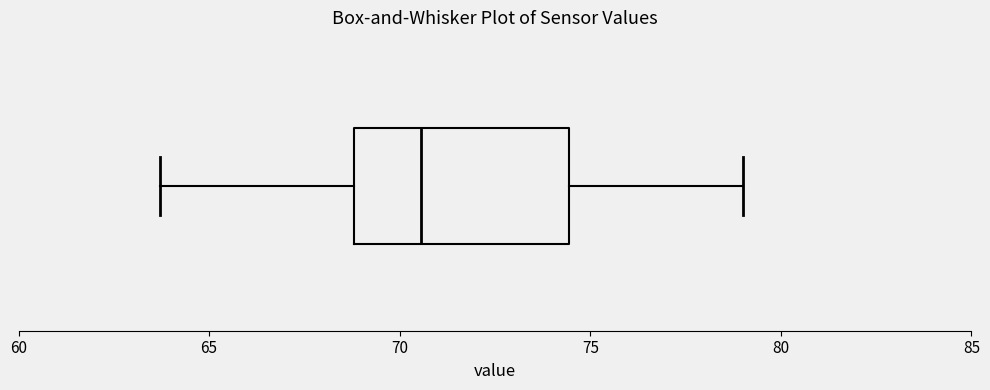

Transcribe this box plot: give where the median line is, the range the box spans, and where the two whiskers end, as read against the x-axis. The values are not printed on the chart, so give them approximately, as read against the axis.

median 70.5, box 69.0 to 74.5, whiskers 63.5 to 79.0